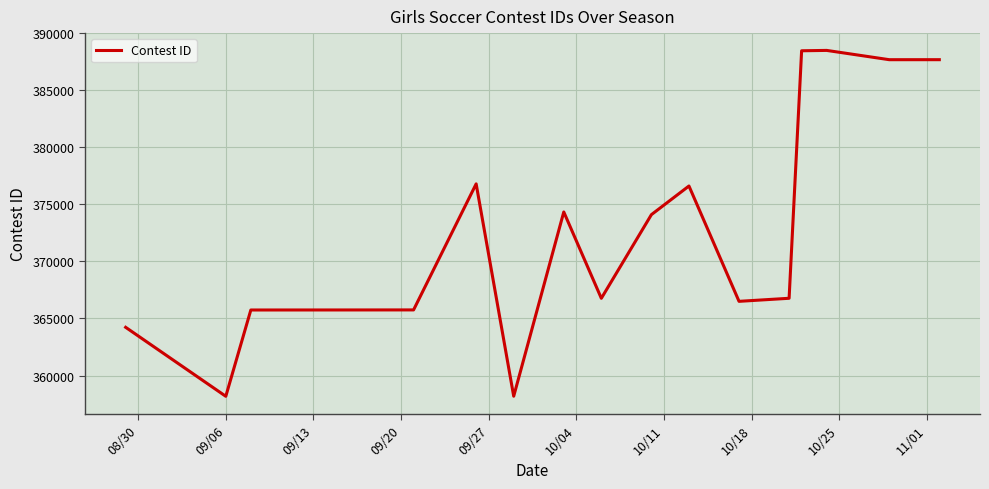

What is the smallest value displayed?

358182